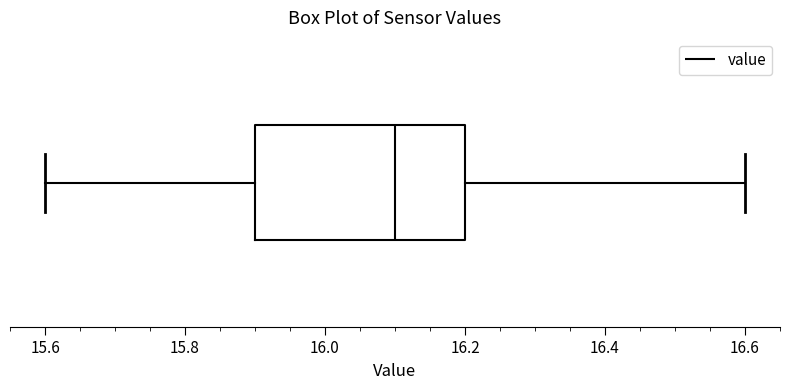

Read this box plot against the x-axis: the position of the median line, the range covered by the box, and the ends of both whiskers. The values are not printed on the chart, so give them approximately, as read against the axis.

median 16.1, box 15.9 to 16.2, whiskers 15.6 to 16.6